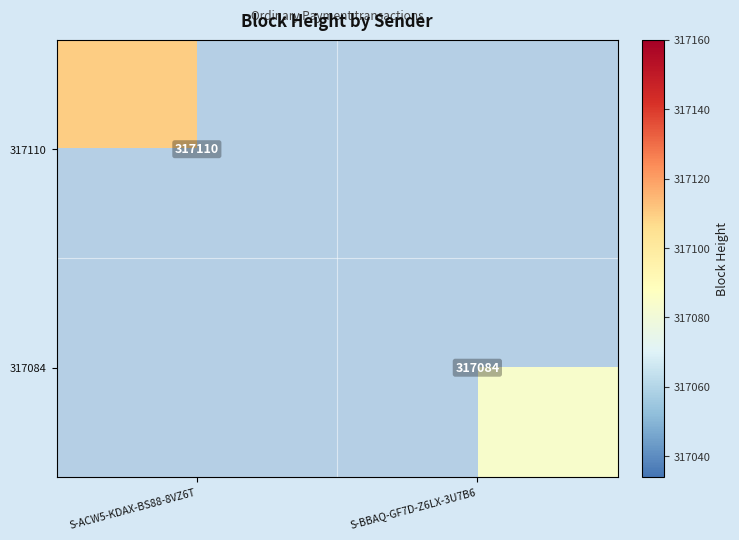

List the labels in order of 317084 value, largest first.

S-BBAQ-GF7D-Z6LX-3U7B6, S-ACW5-KDAX-BS88-8VZ6T